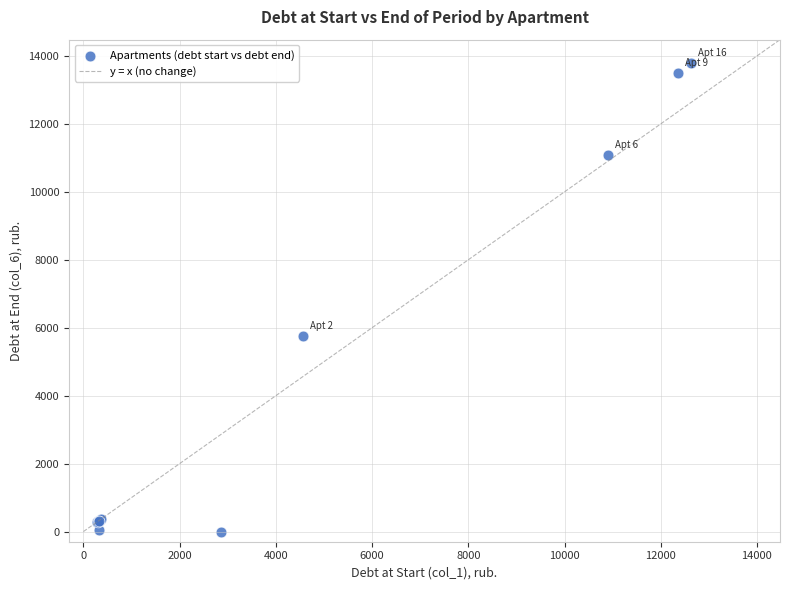

What Y value in the scatter plot is closest to 6894?

5761.5